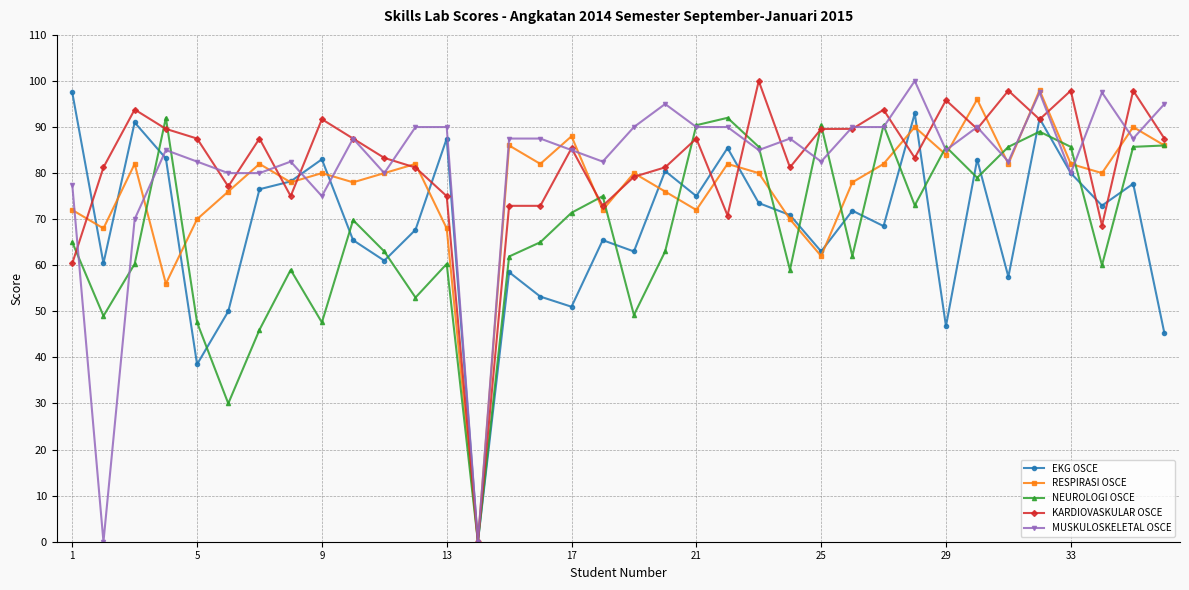

True or false: KARDIOVASKULAR OSCE has more than 2 points higher than both neighbors.

True